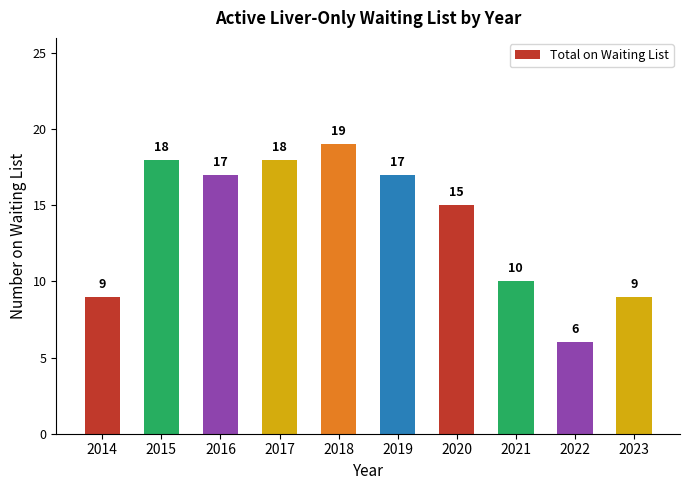

At which label is the value closest to 12?

2021